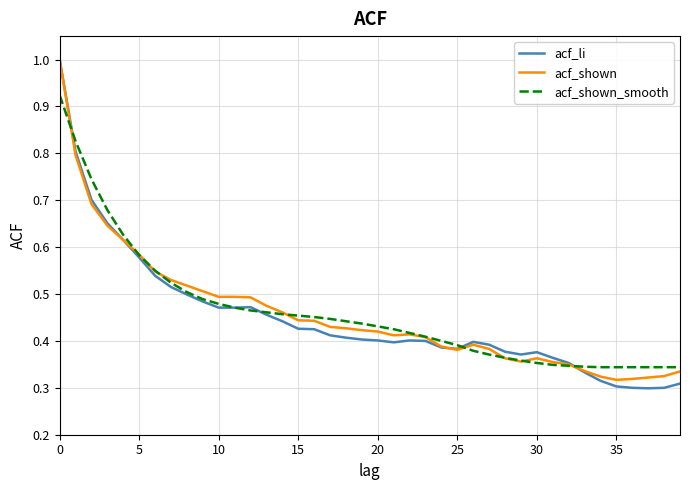

What is the maximum value shown in the chart?

1.0